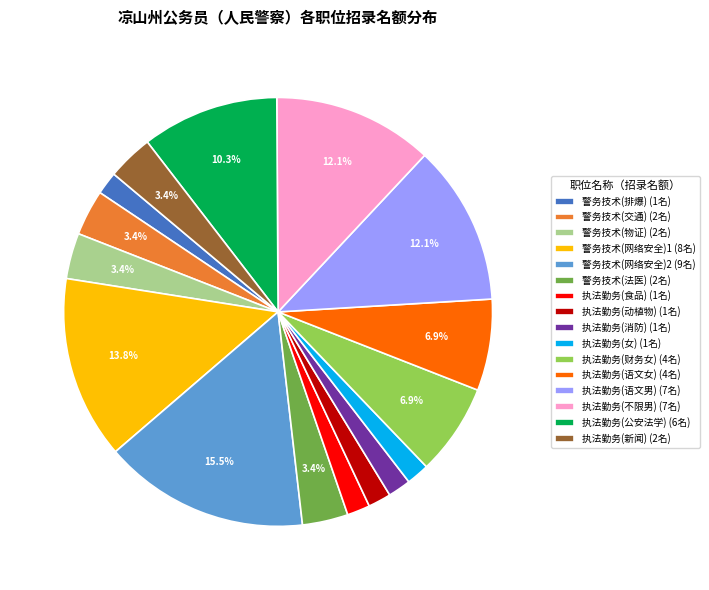

How many segments does this pie chart have?

16